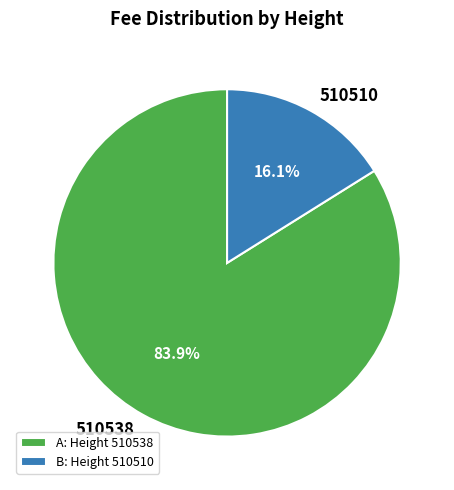

Does any single category account for the majority?

Yes